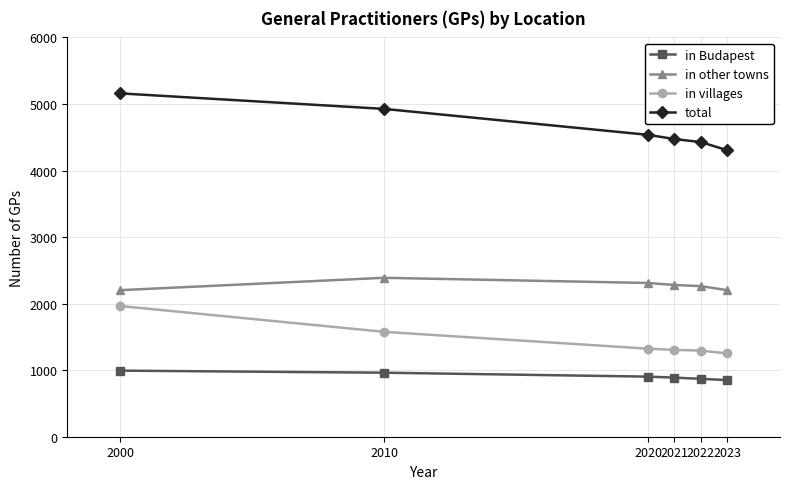

True or false: in villages has more than 1 points higher than both neighbors.

False